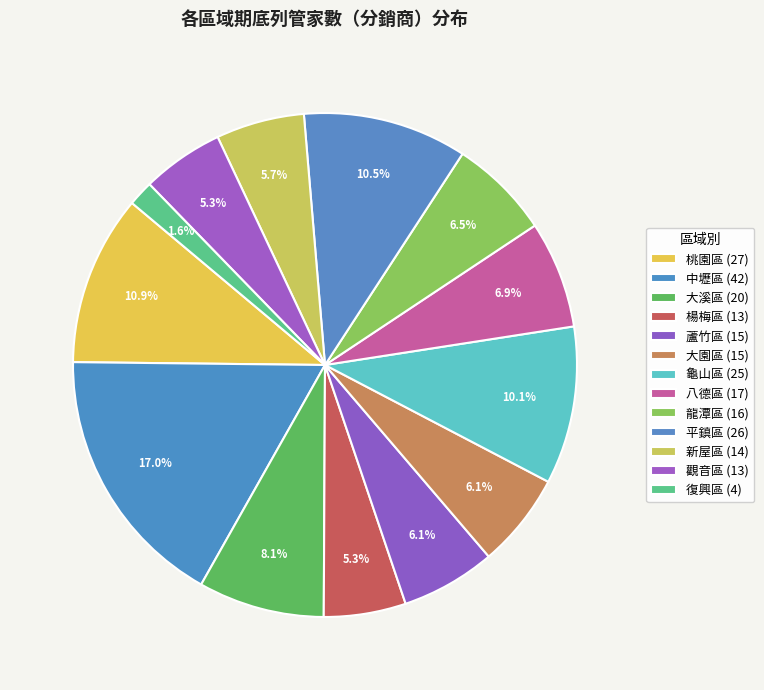

Rank the categories by value from lowest to highest.

復興區, 楊梅區, 觀音區, 新屋區, 蘆竹區, 大園區, 龍潭區, 八德區, 大溪區, 龜山區, 平鎮區, 桃園區, 中壢區